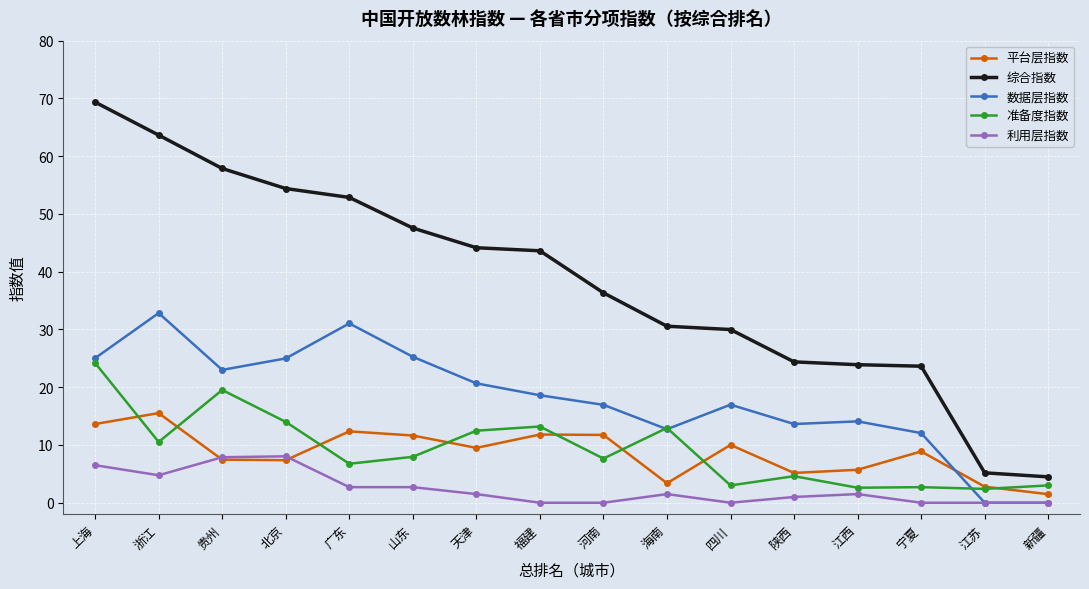

What is the total value across all series at 江苏?

10.4